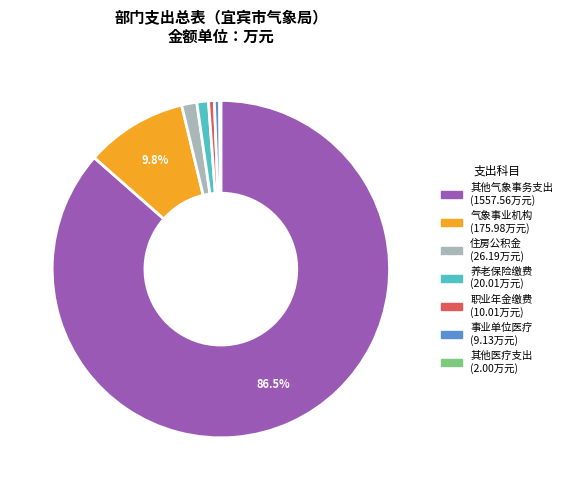

To the nearest percent, what is the difference between the largest and smallest slice percentages?

86%